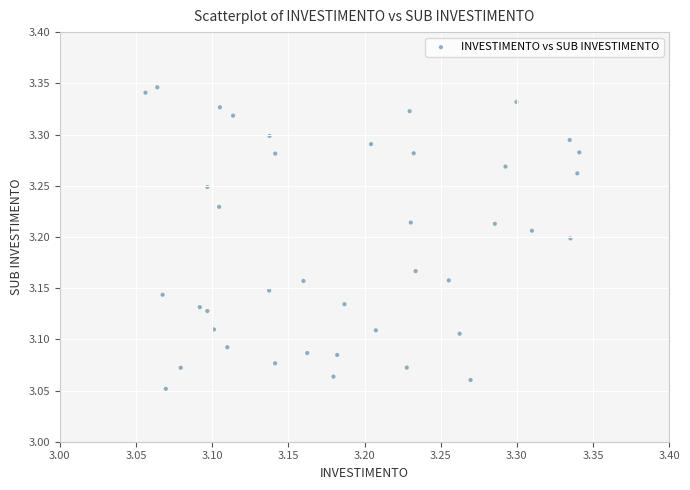

What is the range of X values (max minus min)?

0.3